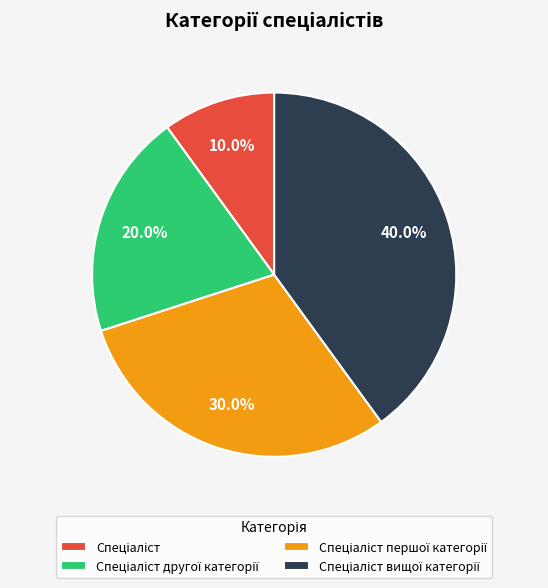

Does any single category account for the majority?

No